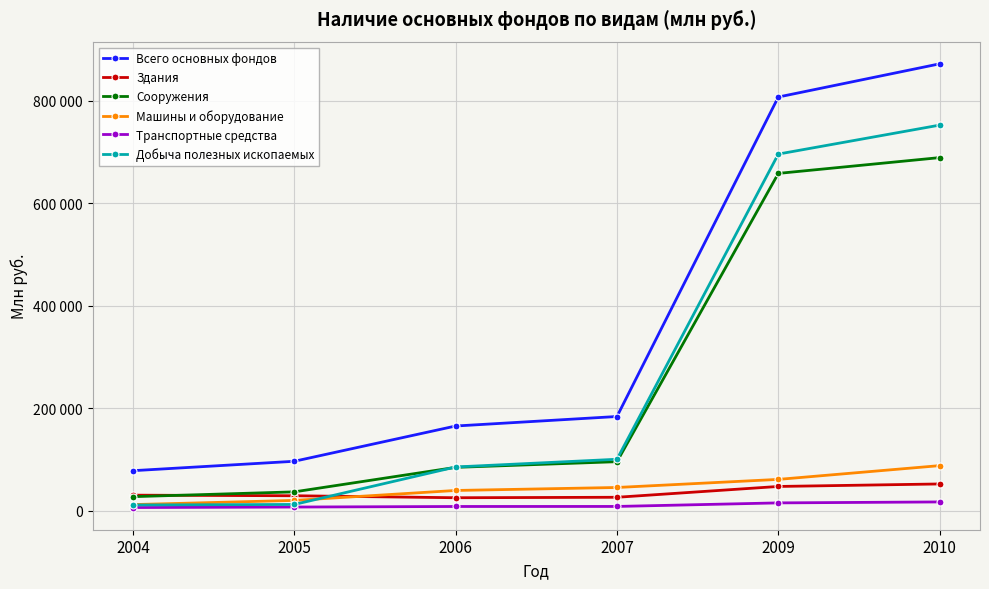

Which series changed the most between 2006 and 2007?

Всего основных фондов